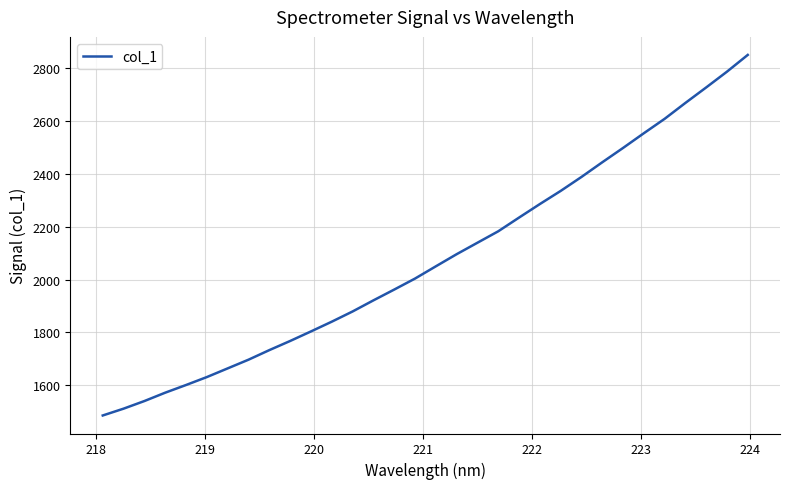

What is the sum of all values?

66473.6